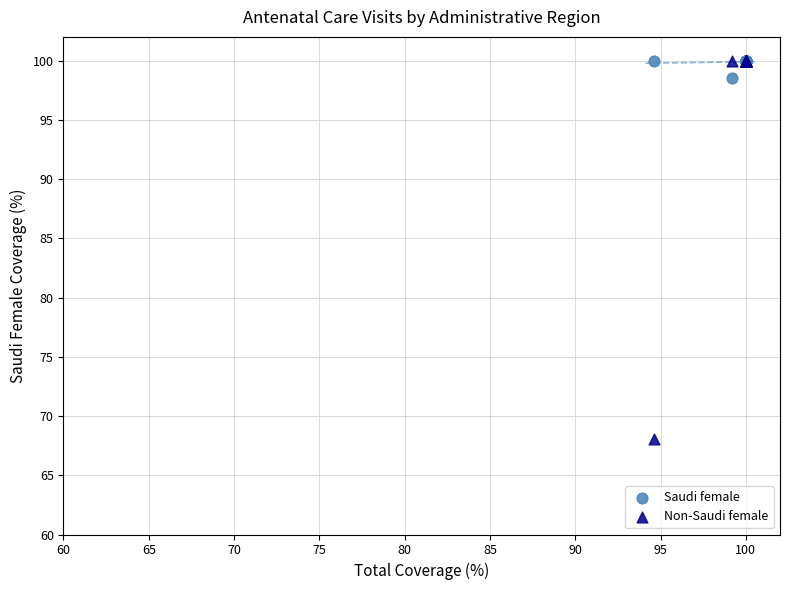

What are all the series names shown in the legend?

Saudi female, Non-Saudi female